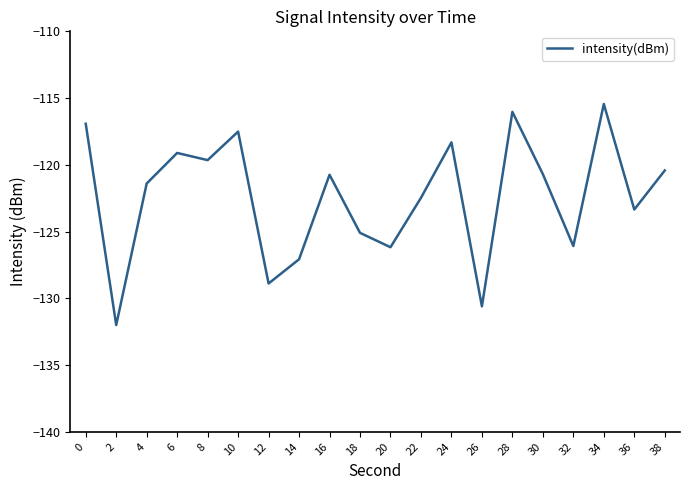

The value at 2 is -217.1. True or false?

False